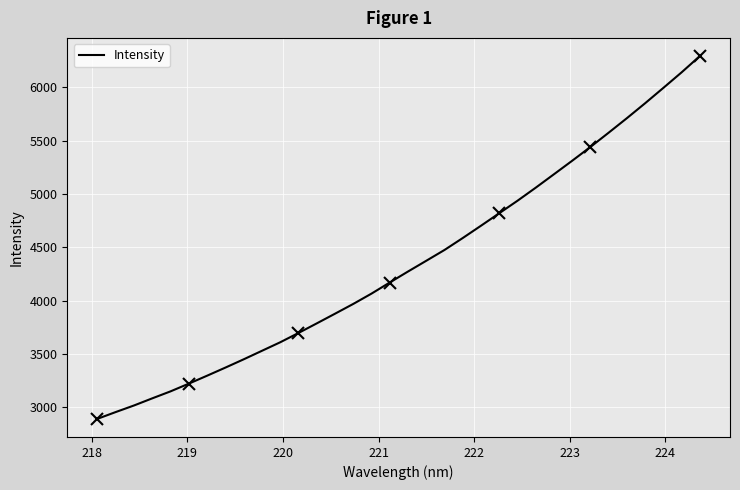

How many data points are less than 4273?

17